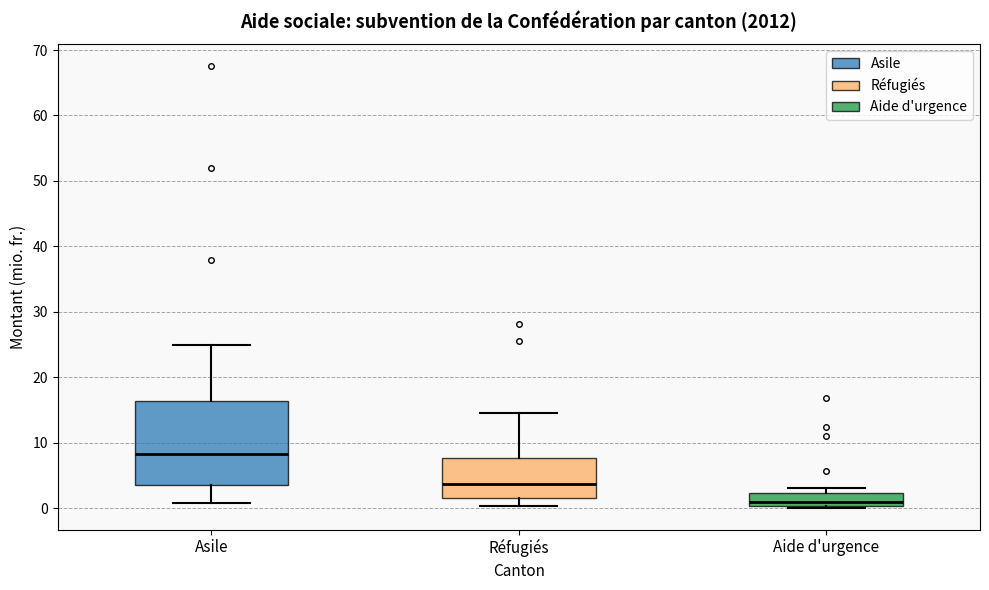

Reading left to right, read every box against the y-axis: the position of its median line, the range the box covers, and the ends of its whiskers. The values are not printed on the chart, so give them approximately, as read against the axis.

Asile: median 8, box 3 to 16, whiskers 1 to 25
Réfugiés: median 4, box 2 to 8, whiskers 0 to 15
Aide d'urgence: median 1, box 0 to 2, whiskers 0 to 3